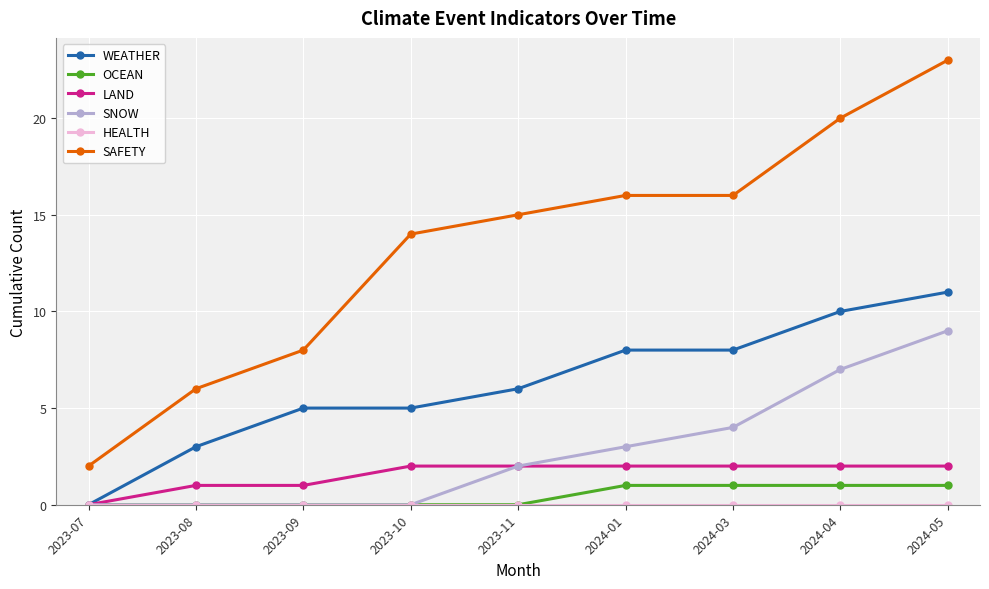

What is the total value across all series at 2024-05?

46